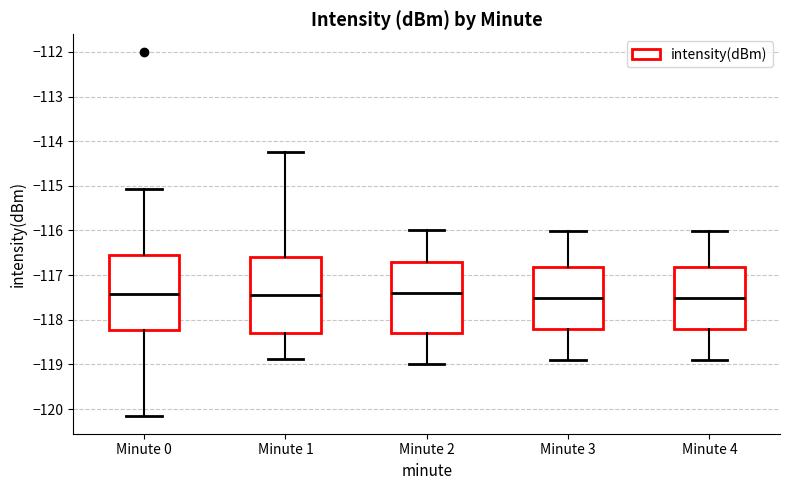

Where does the median line of the box for Minute 1 sit on the y-axis? The values are not printed on the chart, so give them approximately, as read against the axis.

-117.4